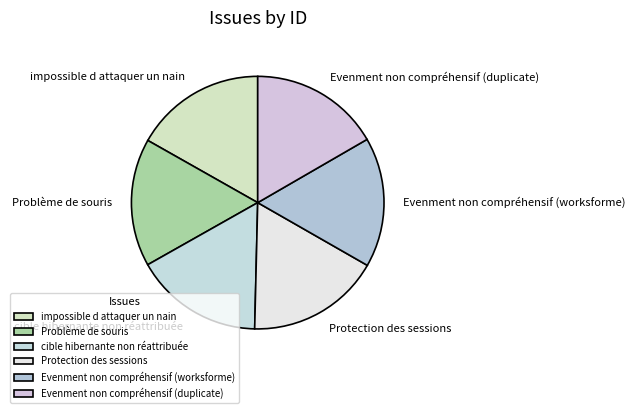

Count the number of slices in the pie.

6